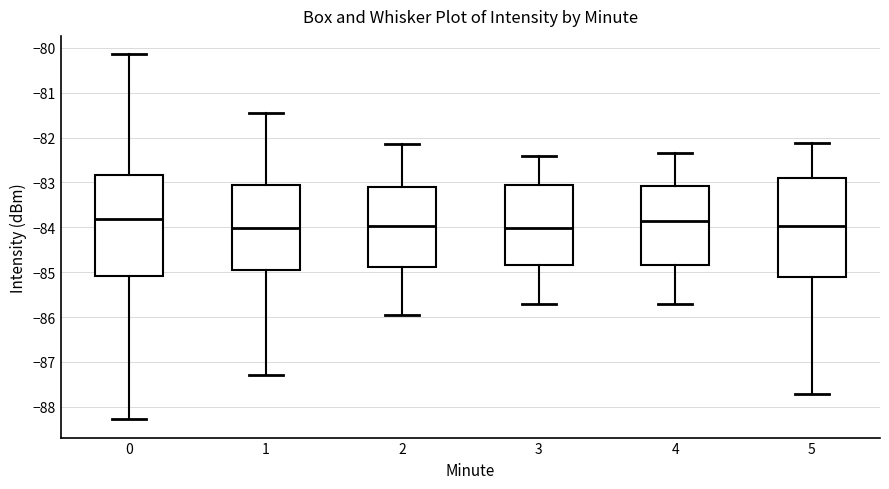

Where is the upper edge of the box at x = 3 on the y-axis? The values are not printed on the chart, so give them approximately, as read against the axis.

-83.0